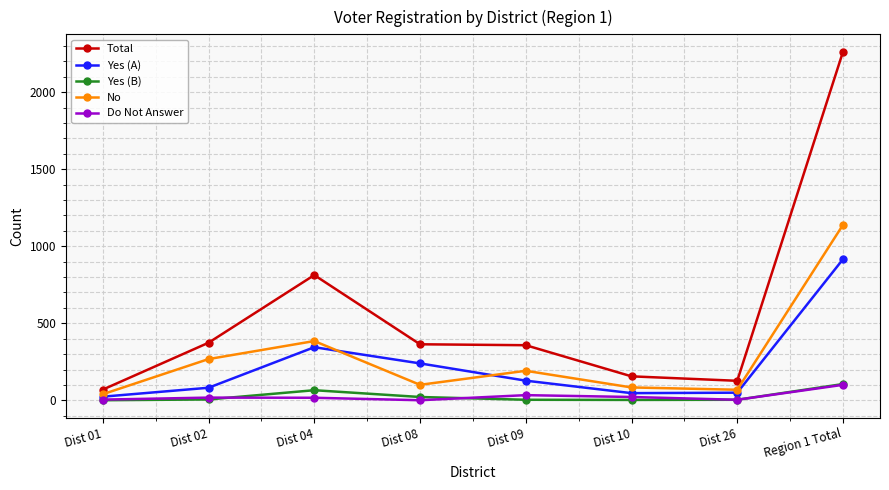

What is the difference between the second highest and minimum values in the Do Not Answer series?

33